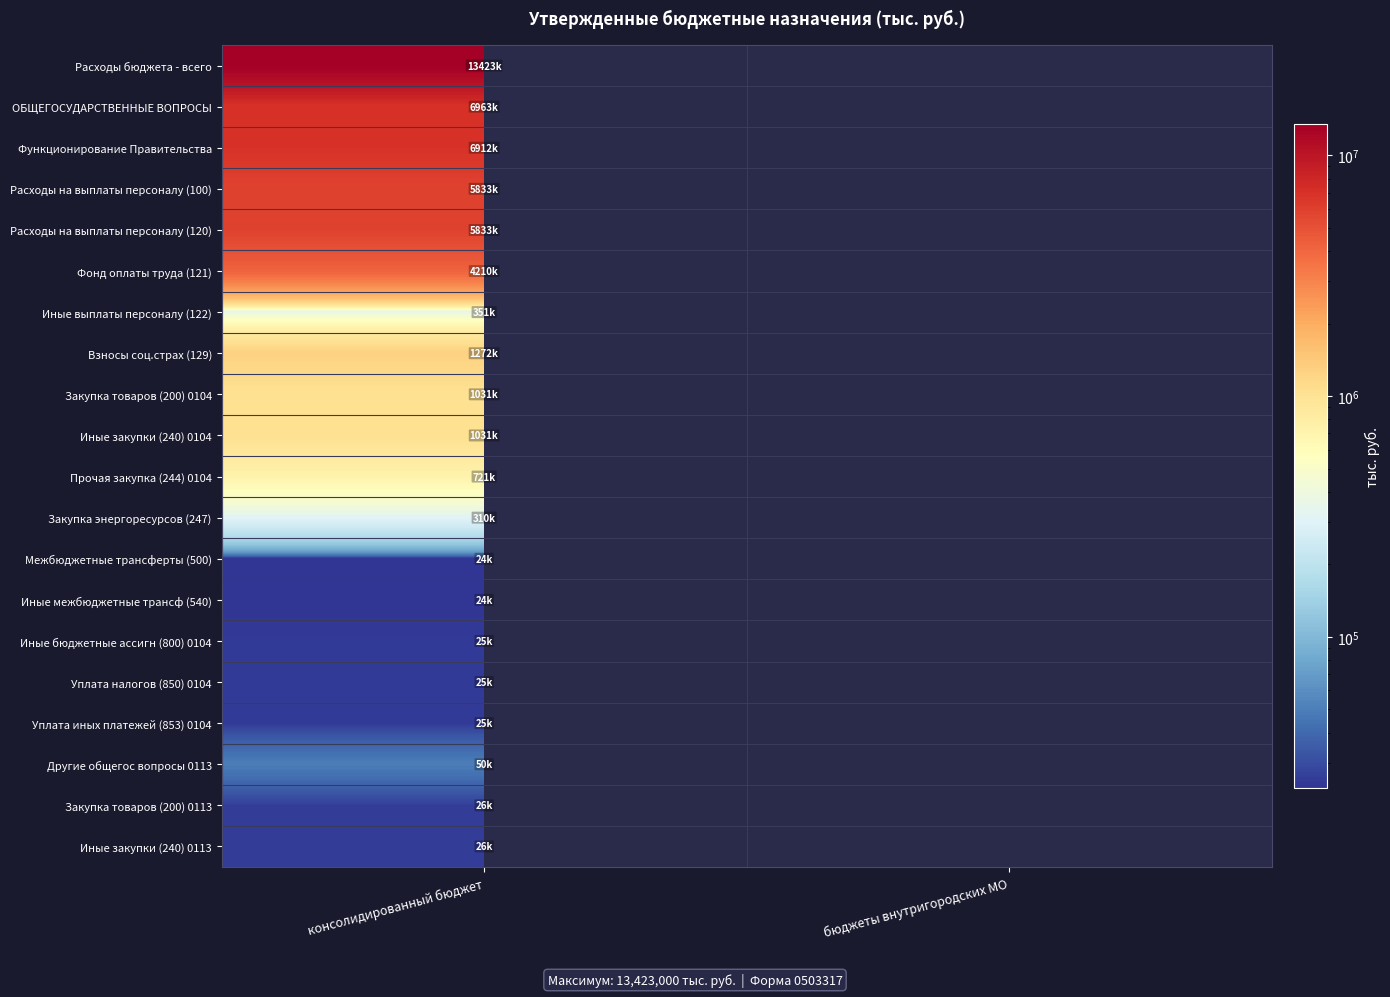

List the series in order of their peak value, lowest first.

Межбюджетные трансферты (500), Иные межбюджетные трансф (540), Иные бюджетные ассигн (800) 0104, Уплата налогов (850) 0104, Уплата иных платежей (853) 0104, Закупка товаров (200) 0113, Иные закупки (240) 0113, Другие общегос вопросы 0113, Закупка энергоресурсов (247), Иные выплаты персоналу (122), Прочая закупка (244) 0104, Закупка товаров (200) 0104, Иные закупки (240) 0104, Взносы соц.страх (129), Фонд оплаты труда (121), Расходы на выплаты персоналу (100), Расходы на выплаты персоналу (120), Функционирование Правительства, ОБЩЕГОСУДАРСТВЕННЫЕ ВОПРОСЫ, Расходы бюджета - всего